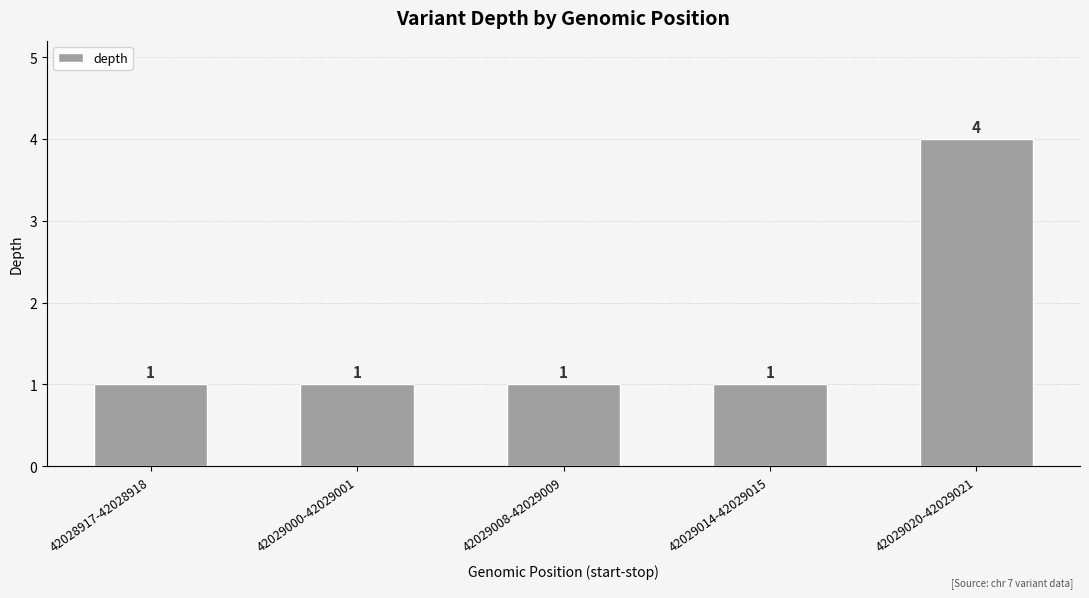

What is the smallest value displayed?

1